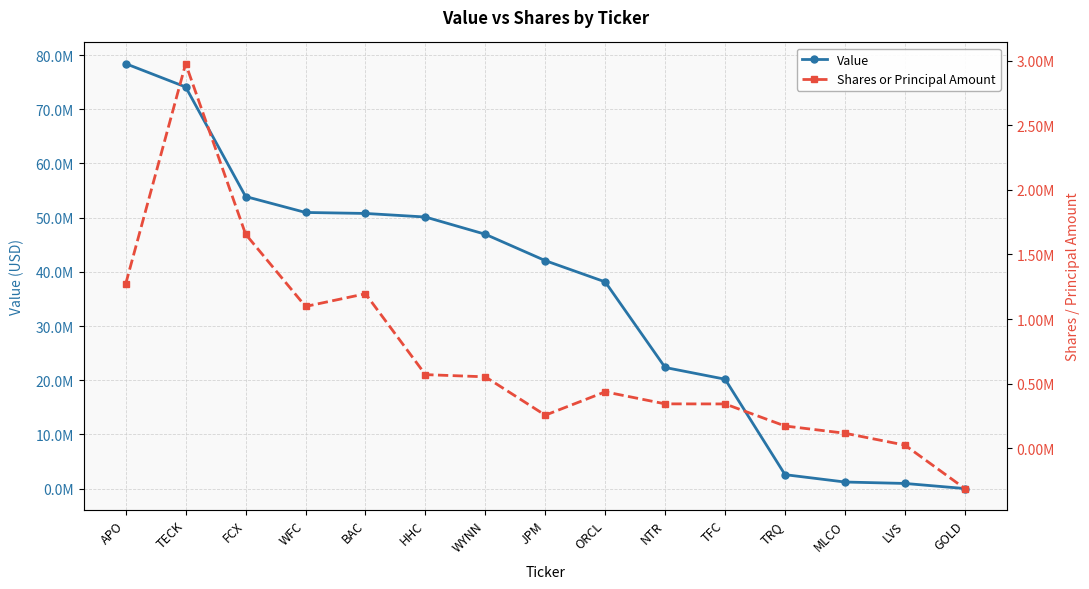

How many data points in Shares or Principal Amount are less than 437705?

7